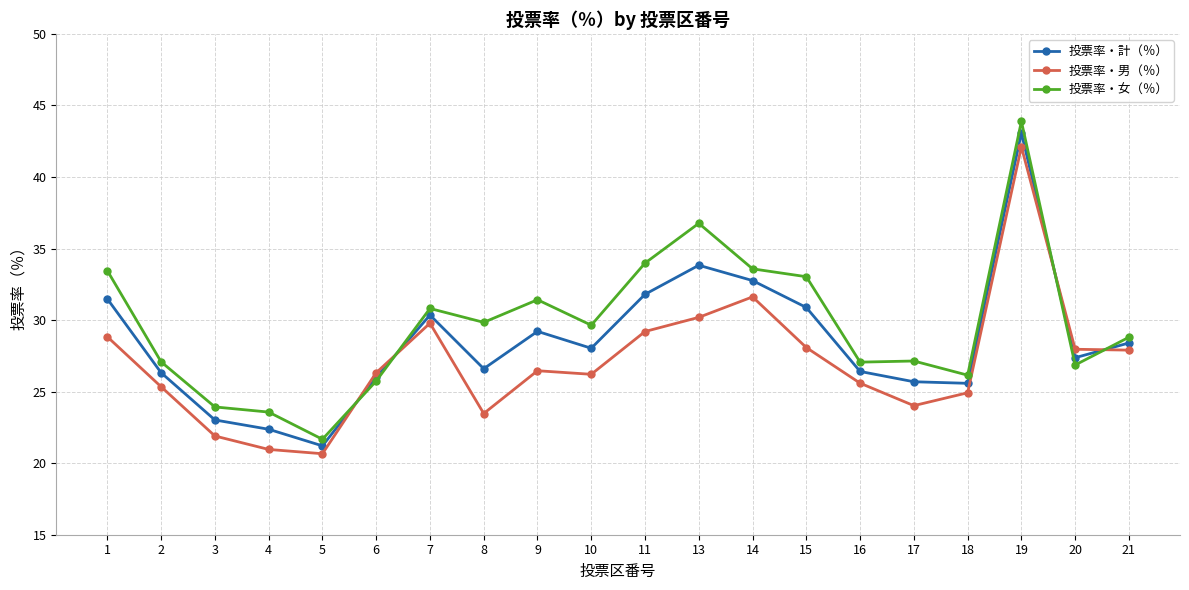

What is the difference between the 投票率・計（％） values at 21 and 4?

6.0